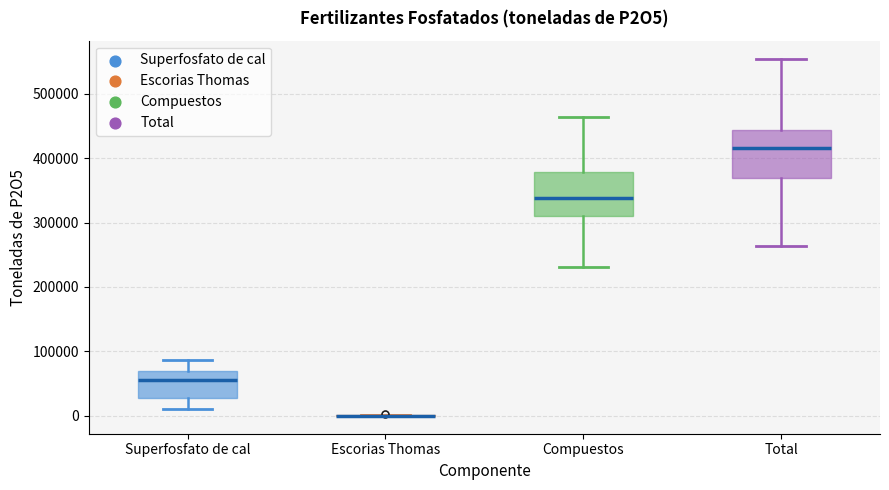

Reading left to right, transcribe this box plot: for each box, give where its median line is, the range the box spans, and where its two whiskers end, as read against the y-axis. The values are not printed on the chart, so give them approximately, as read against the axis.

Superfosfato de cal: median 60000, box 30000 to 70000, whiskers 10000 to 90000
Escorias Thomas: box collapsed to a line at 0, whiskers 0 to 0
Compuestos: median 340000, box 310000 to 380000, whiskers 230000 to 460000
Total: median 410000, box 370000 to 440000, whiskers 260000 to 550000